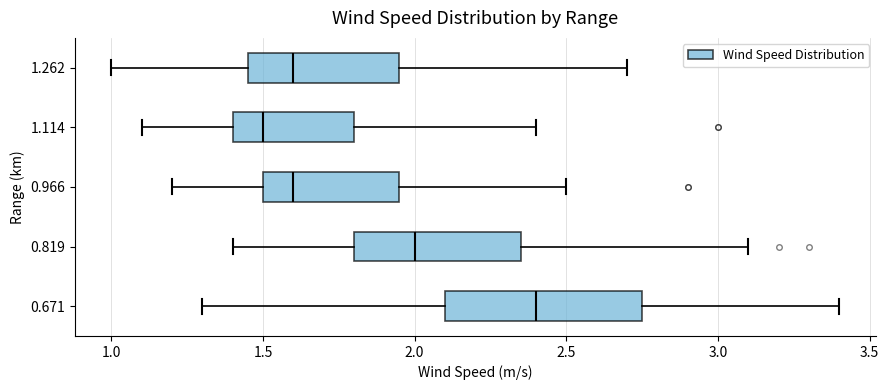

Which box has the furthest to the left median line?

1.114